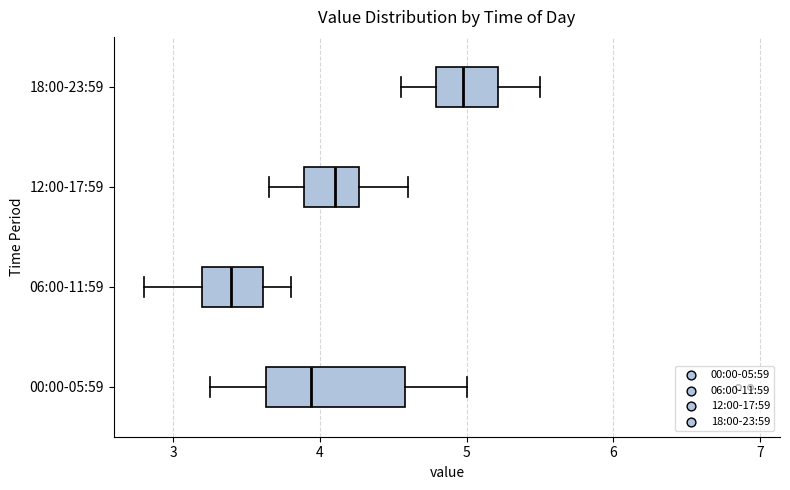

Where is the right edge of the box for 18:00-23:59 on the x-axis? The values are not printed on the chart, so give them approximately, as read against the axis.

5.2